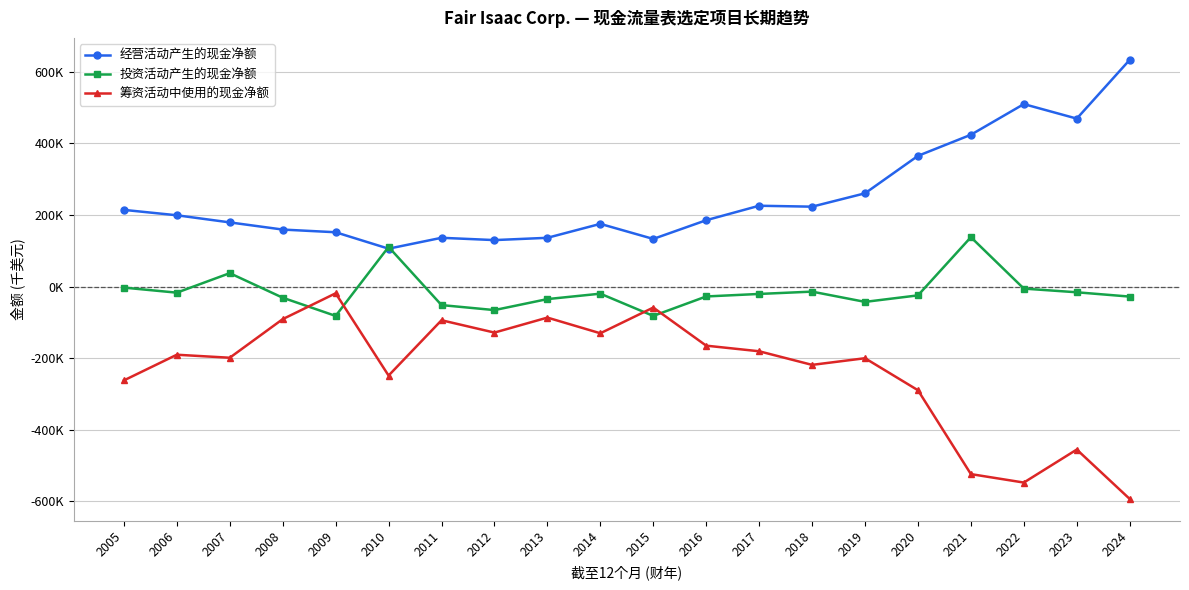

List the labels in order of 筹资活动中使用的现金净额 value, largest first.

2009, 2015, 2013, 2008, 2011, 2012, 2014, 2016, 2017, 2006, 2007, 2019, 2018, 2010, 2005, 2020, 2023, 2021, 2022, 2024